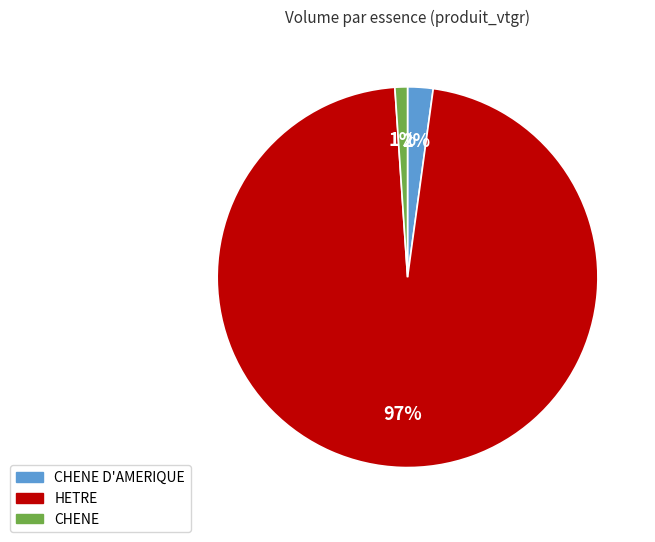

Count the number of slices in the pie.

3